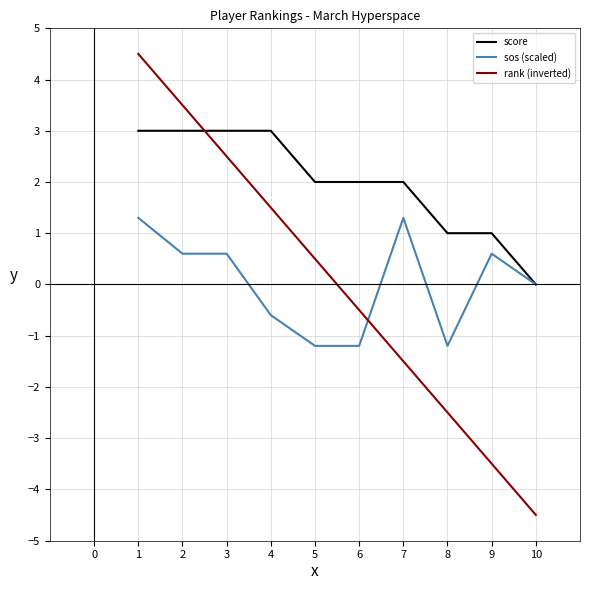

At which label does rank (inverted) reach its minimum?

10